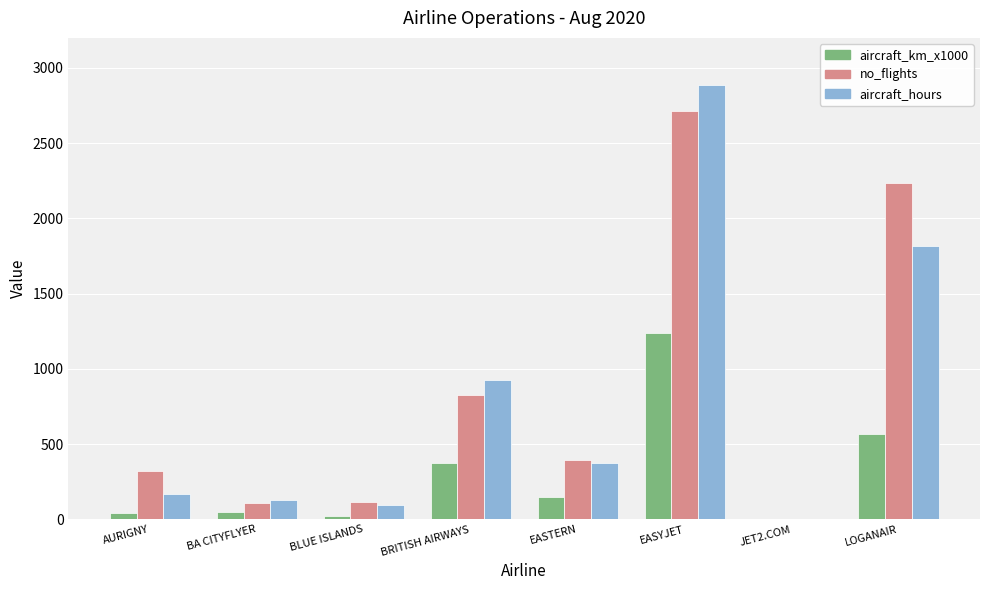

The aircraft_hours series shows 131 at BA CITYFLYER. True or false?

True